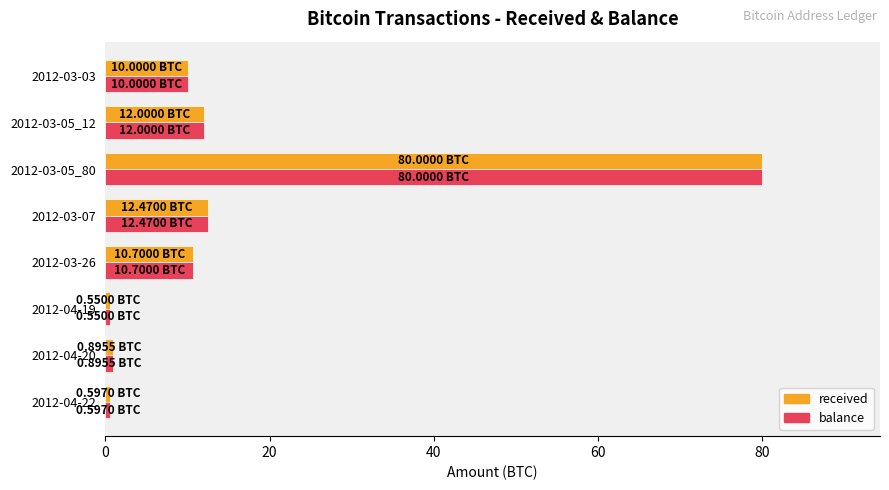

What is the difference between the maximum and second lowest values in the received series?

79.4